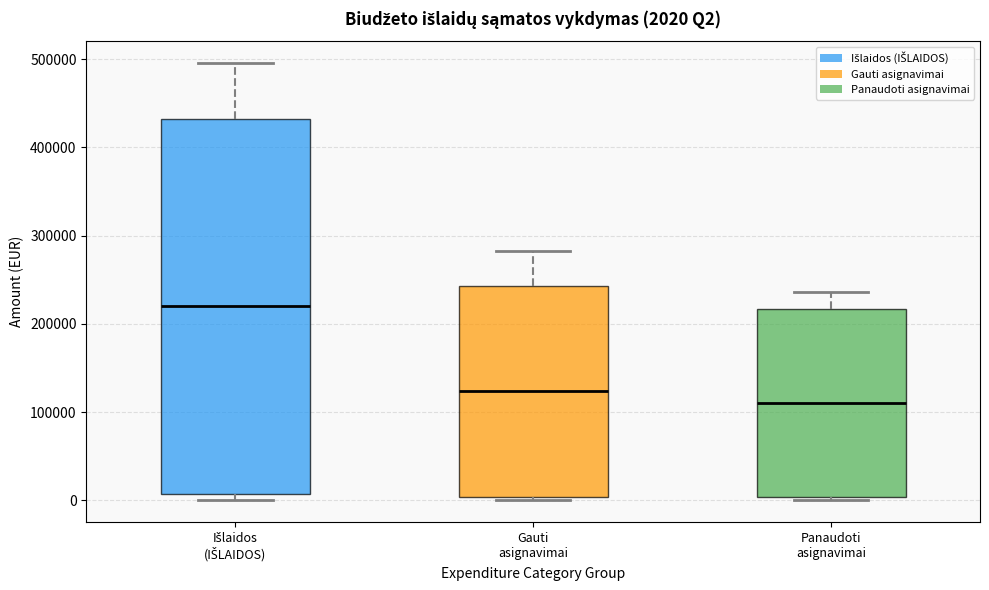

Comparing the boxes themselves (not the whiskers), which one is the tallest?

Išlaidos (IŠLAIDOS)